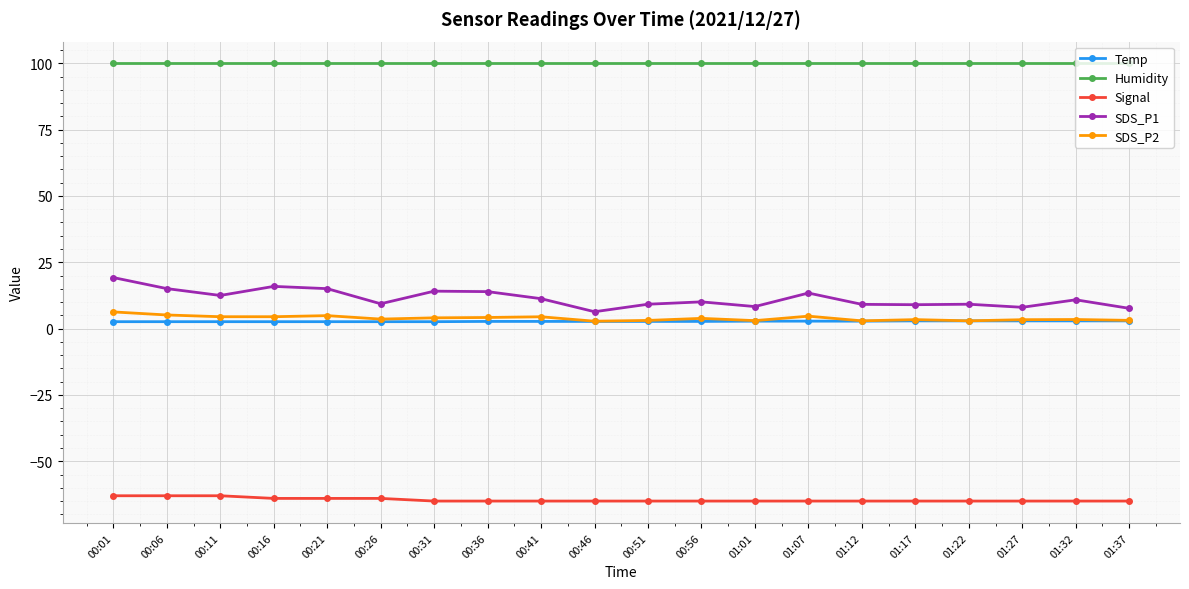

Which series has the largest total across all categories?

Humidity